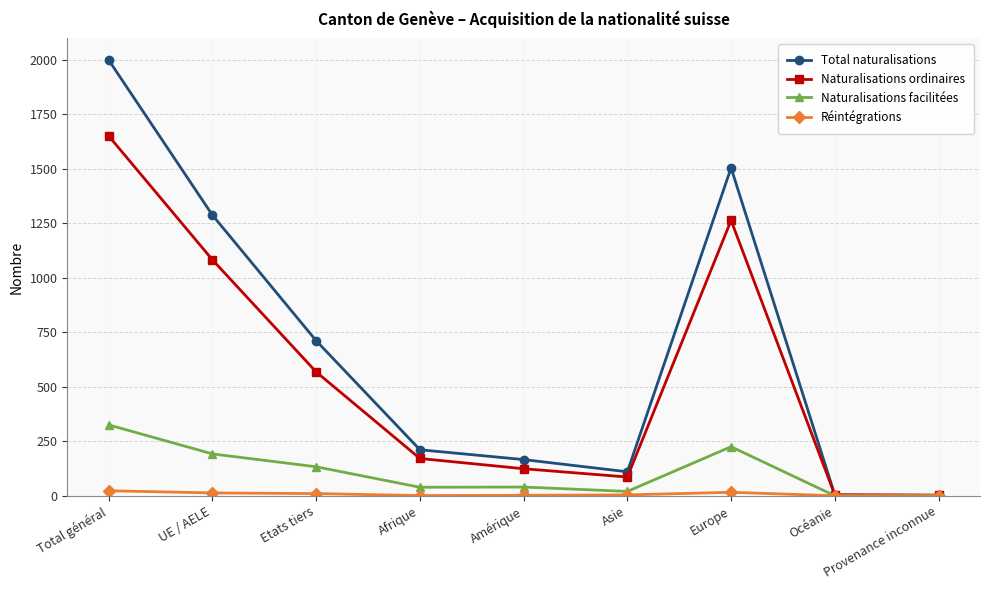

Is the value of Naturalisations ordinaires at Europe greater than the value of Réintégrations at Afrique?

Yes